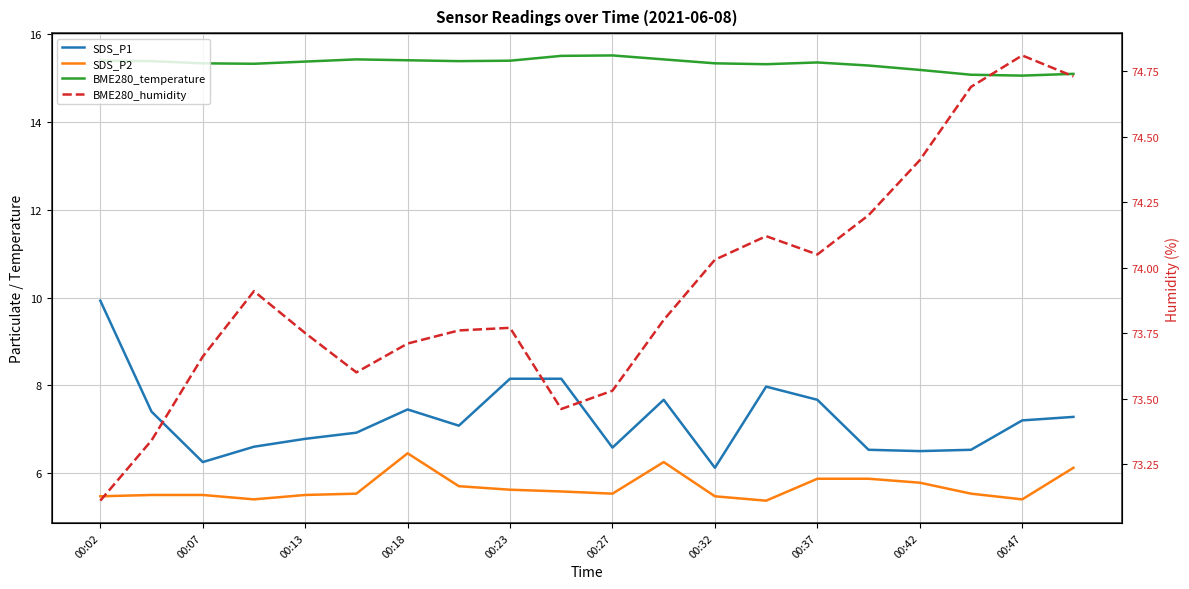

True or false: SDS_P1 and SDS_P2 intersect in this chart.

False